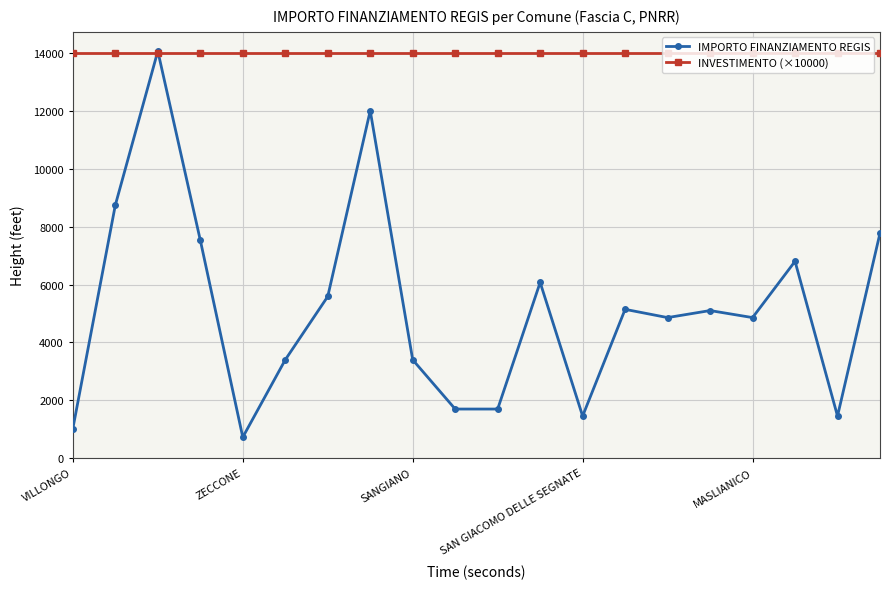

List the series in order of their overall mean, highest first.

INVESTIMENTO (×10000), IMPORTO FINANZIAMENTO REGIS